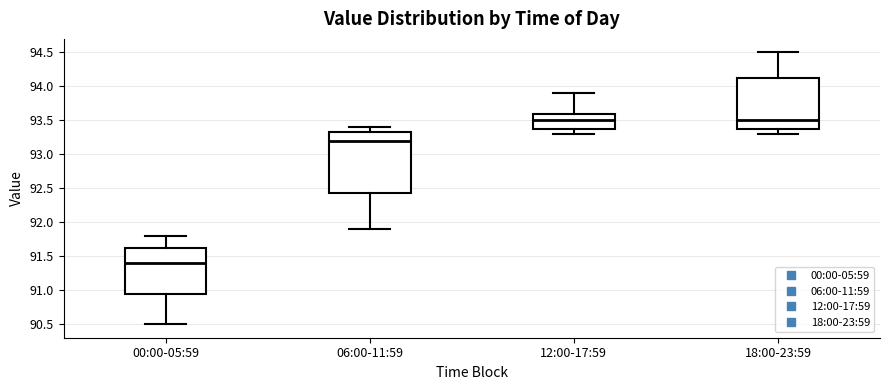

Where does the median line of the box for 12:00-17:59 sit on the y-axis? The values are not printed on the chart, so give them approximately, as read against the axis.

93.50